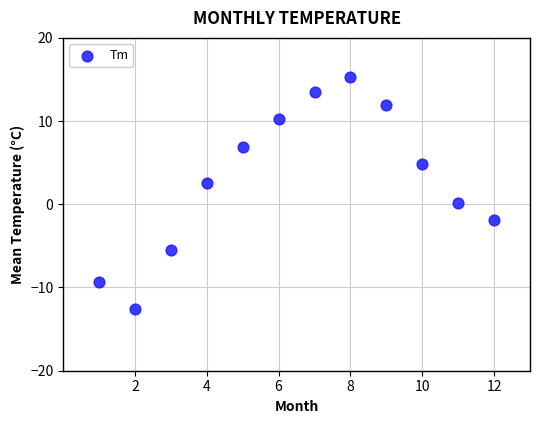

What is the average Y value?

3.0